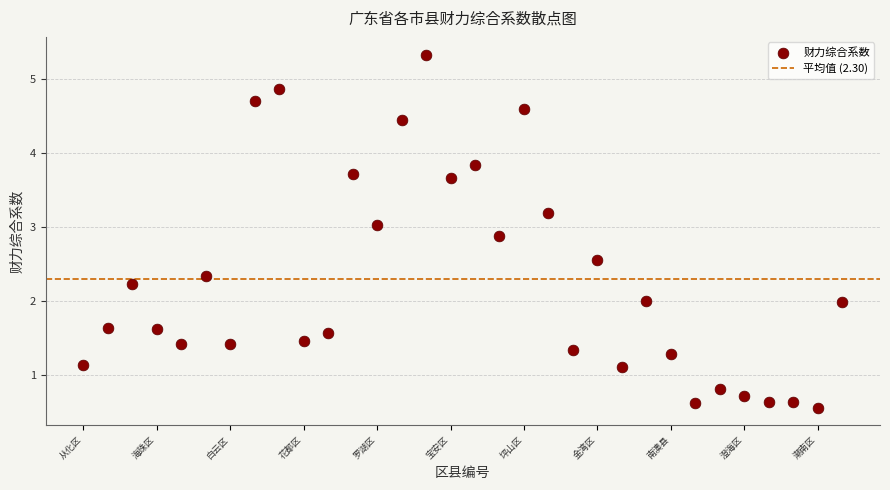

What is the range of Y values (max minus min)?

4.8